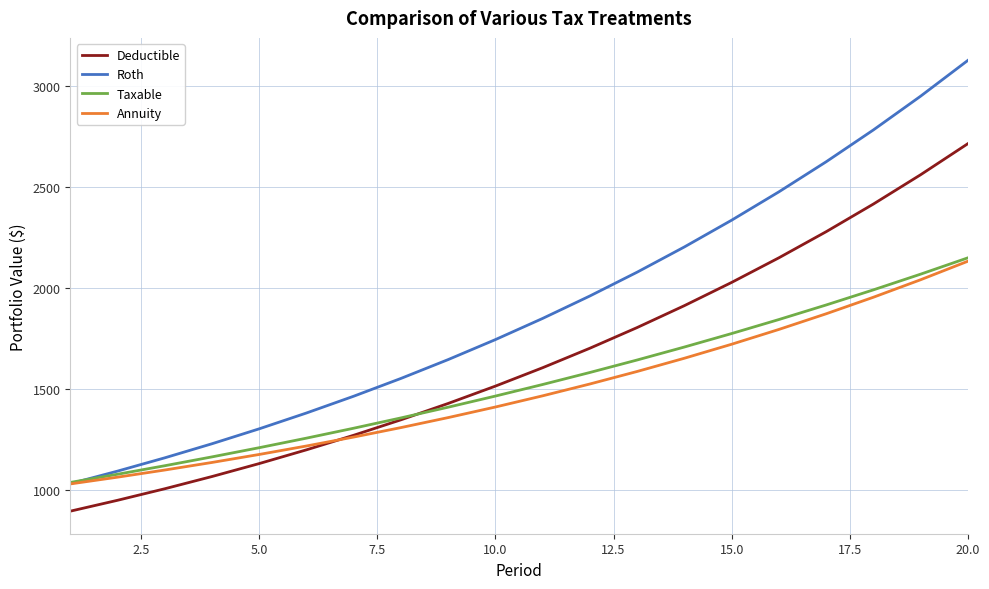

Which series has the largest total across all categories?

Roth